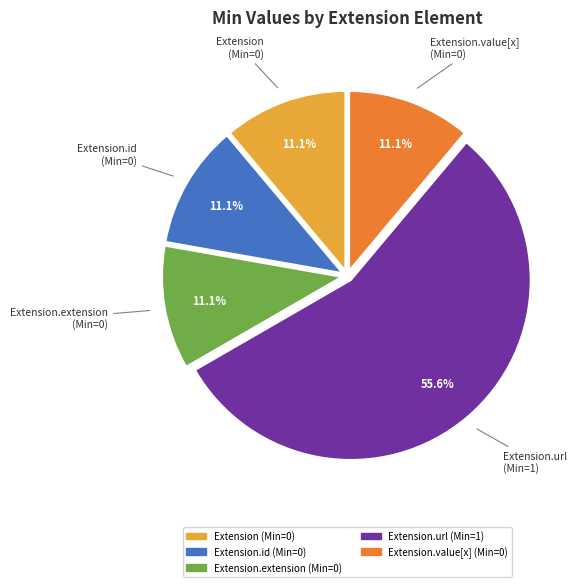

Is there a majority slice in this chart?

Yes